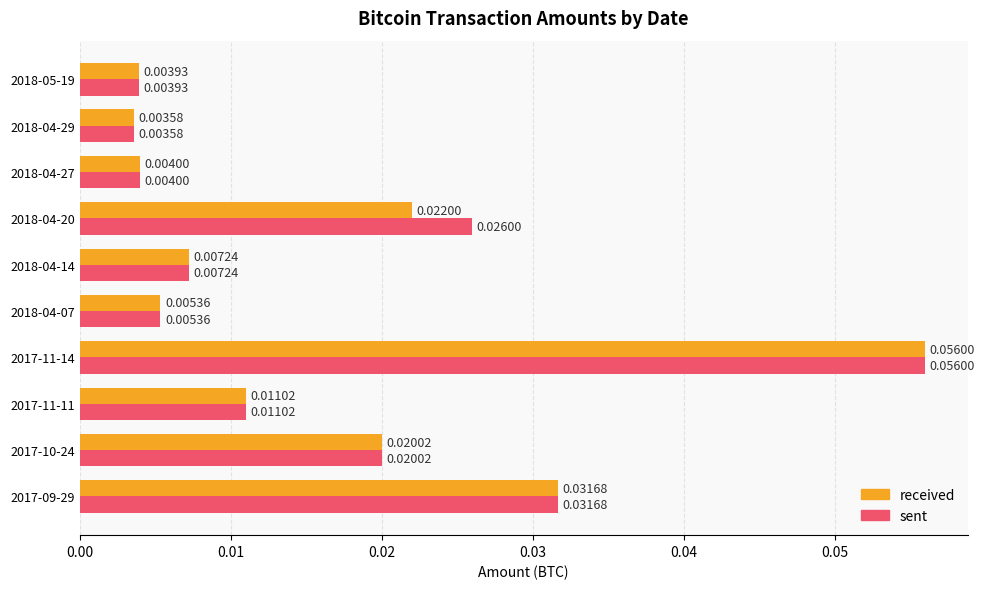

How many series are shown in this chart?

2